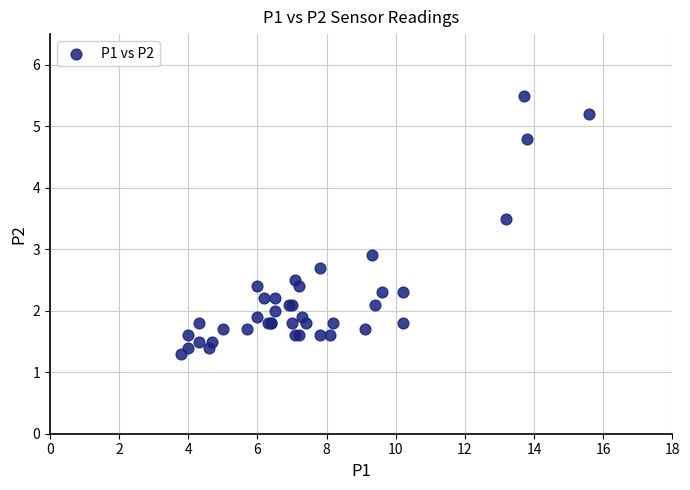

What Y value in the scatter plot is closest to 3?

2.9